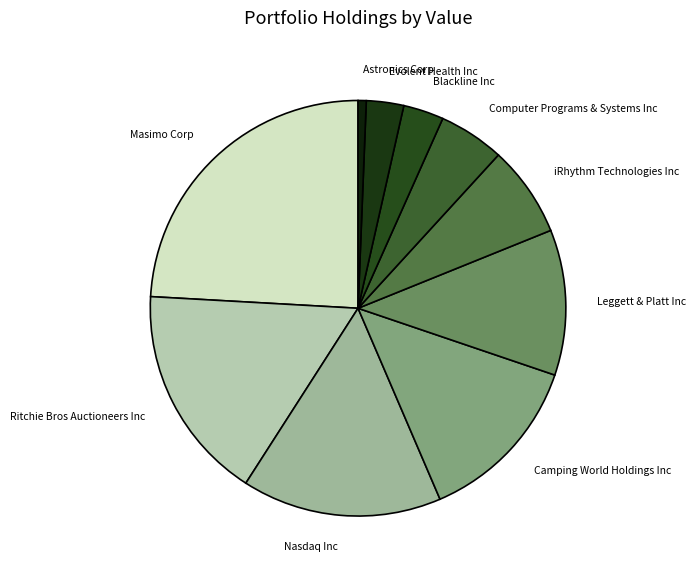

What is the ratio of the value at Camping World Holdings Inc to the value at Masimo Corp?

0.6